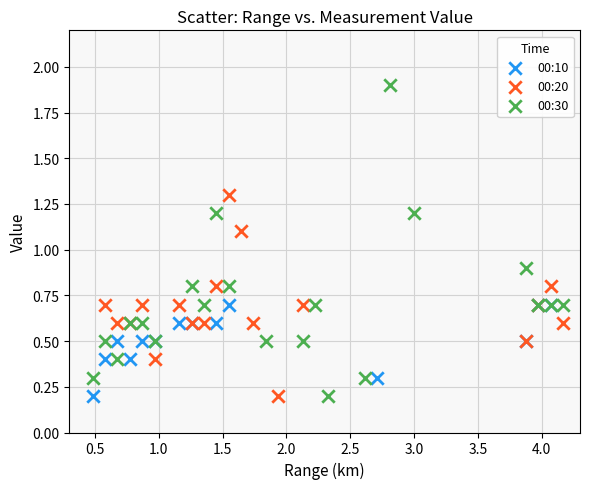

Which series has the largest Y range (max minus min)?

00:30